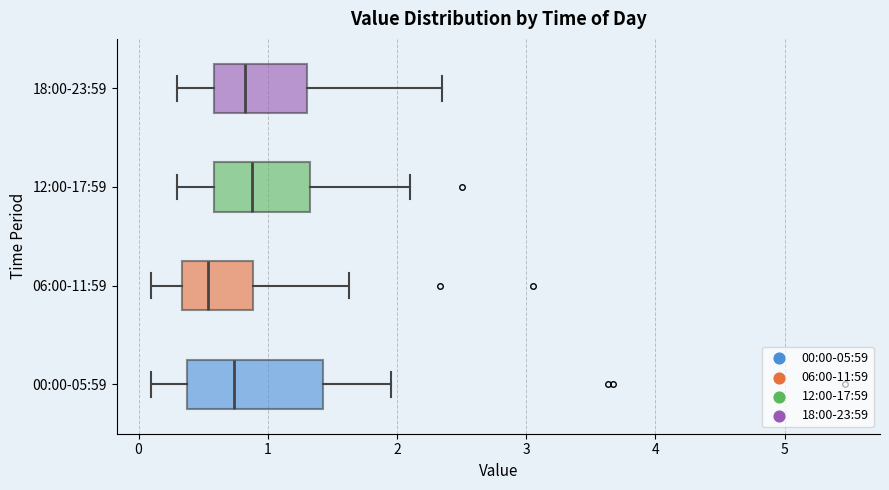

Where is the left edge of the box for 12:00-17:59 on the x-axis? The values are not printed on the chart, so give them approximately, as read against the axis.

0.6